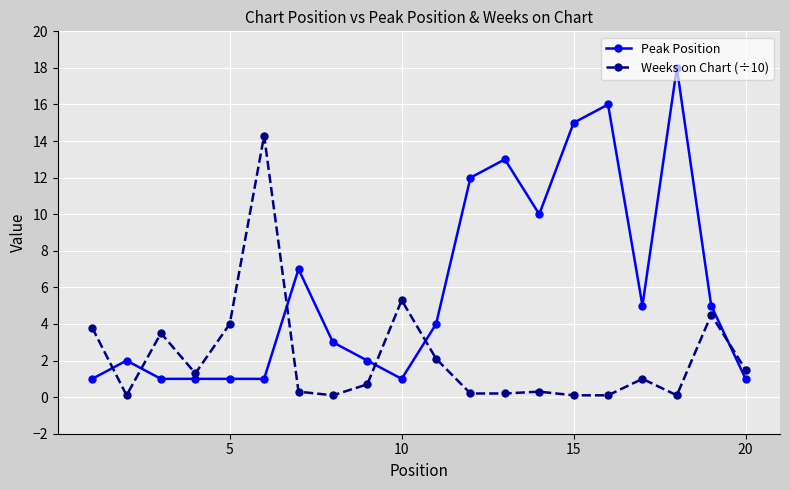

True or false: Peak Position and Weeks on Chart (÷10) intersect in this chart.

True